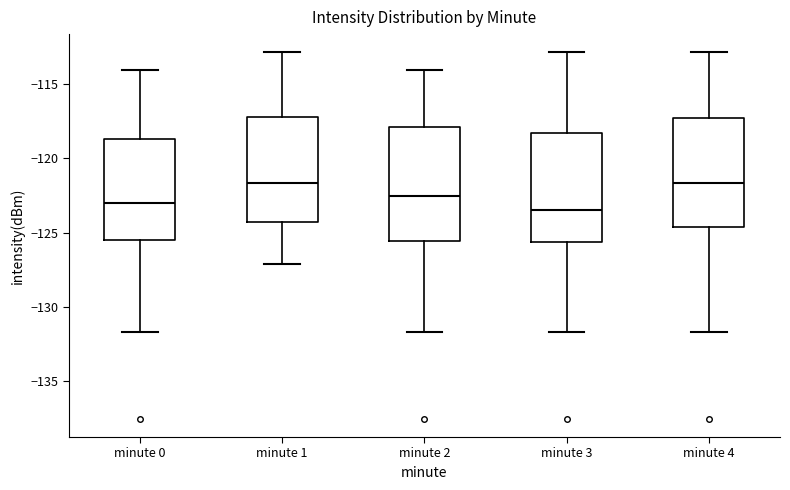

Where is the upper edge of the box for minute 0 on the y-axis? The values are not printed on the chart, so give them approximately, as read against the axis.

-118.5